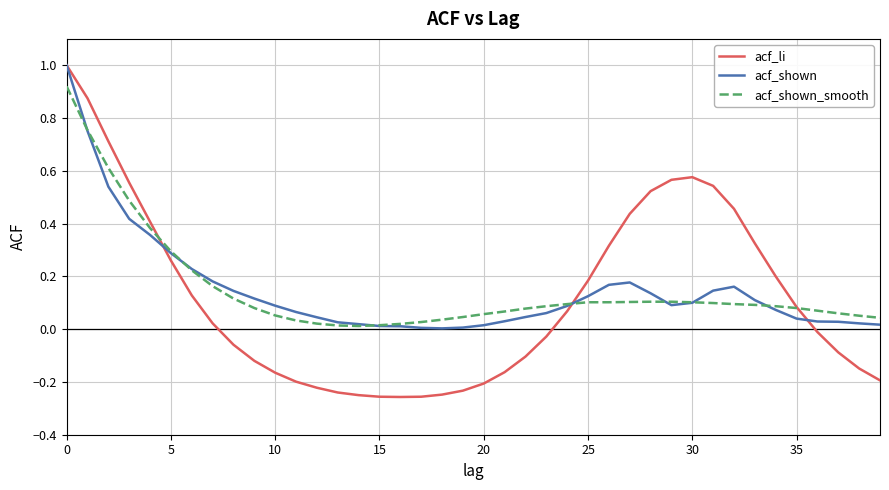

Which series has the largest range (max minus min)?

acf_li